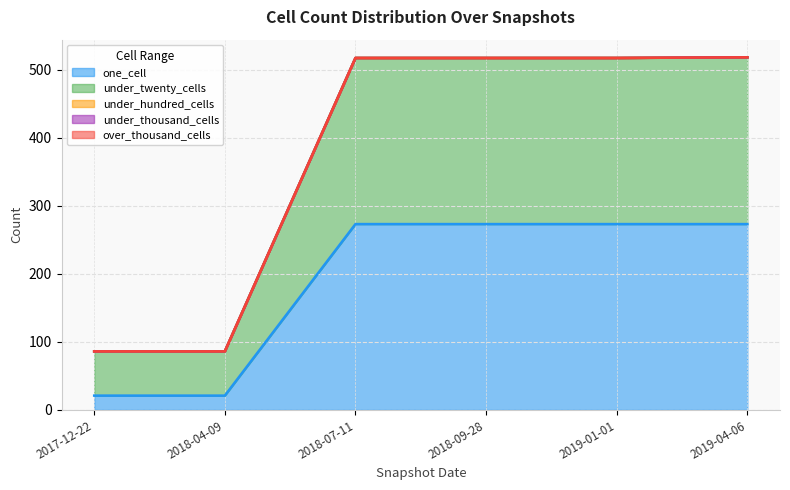

At which label does over_thousand_cells reach its minimum?

2017-12-22